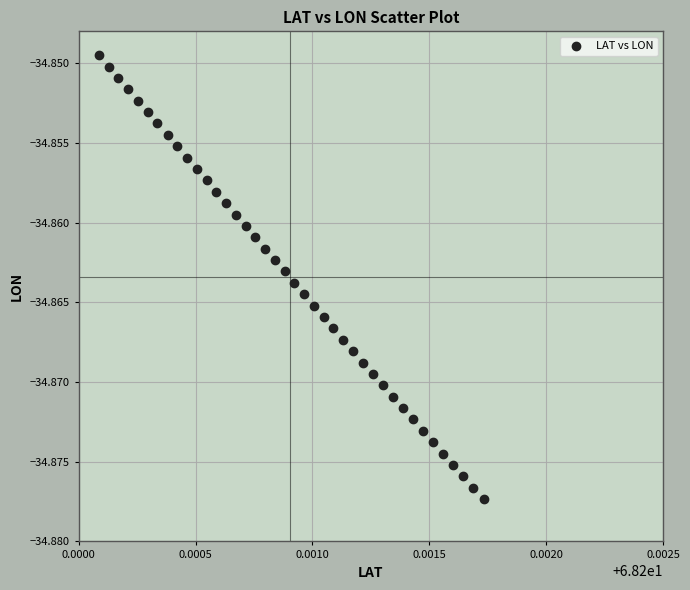

How many data points are displayed?

40